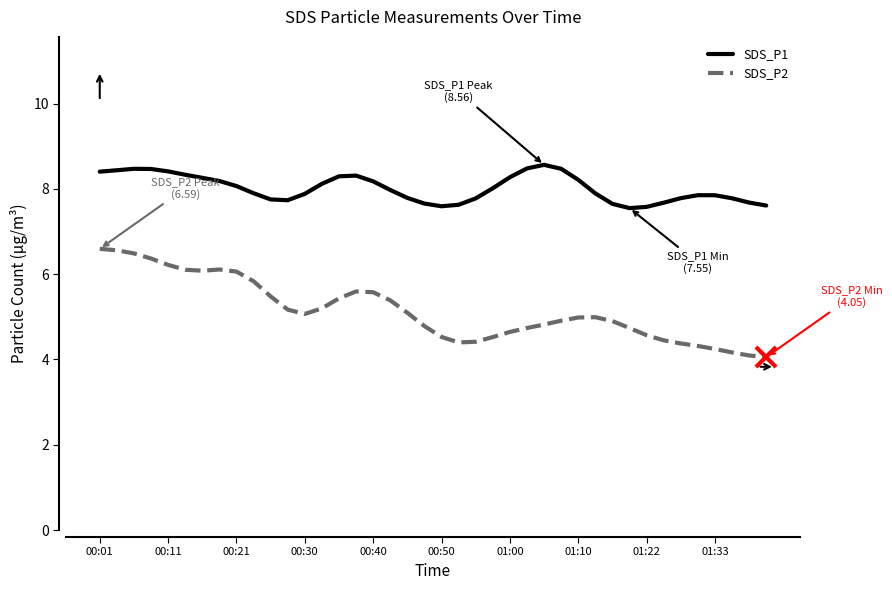

List the series in order of their overall mean, highest first.

SDS_P1, SDS_P2